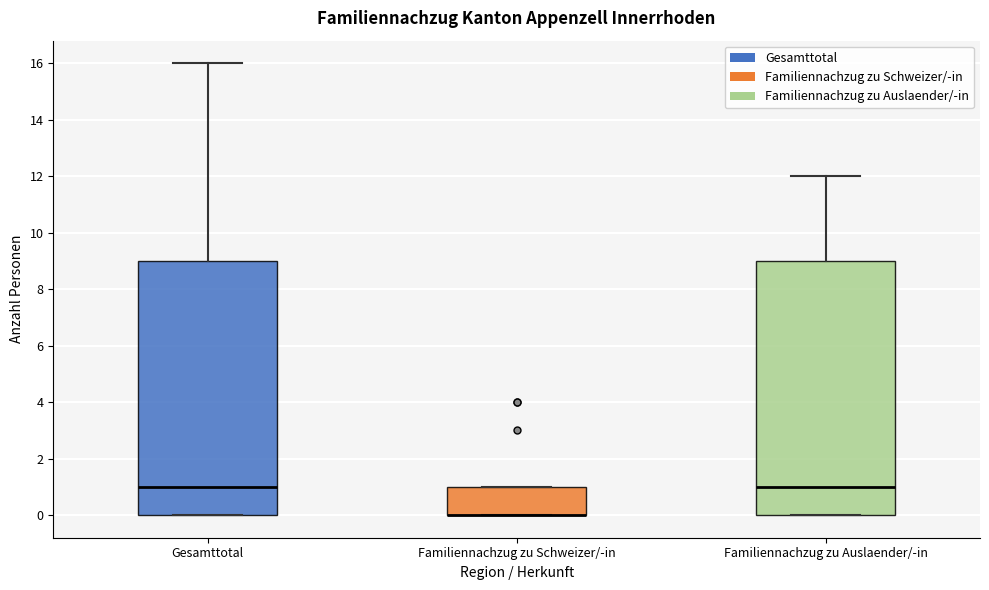

Where is the lower edge of the box for Familiennachzug zu Auslaender/-in on the y-axis? The values are not printed on the chart, so give them approximately, as read against the axis.

0